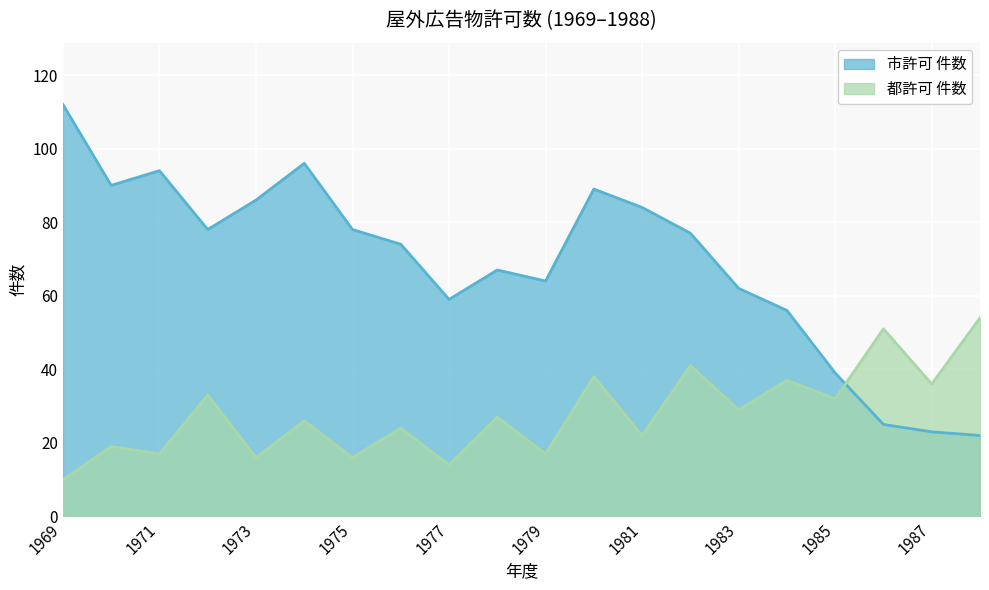

Which series has the largest total across all categories?

市許可 件数